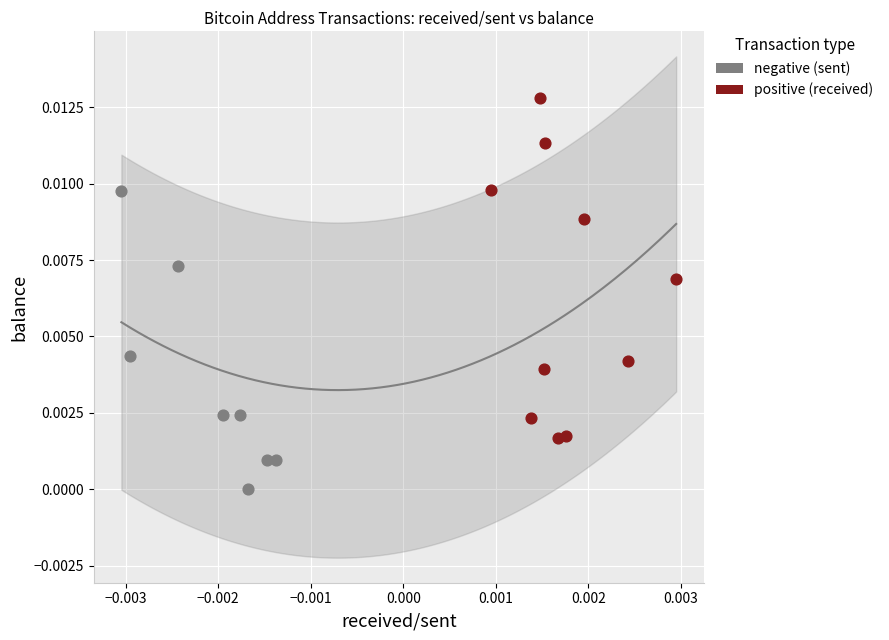

Which series reaches the maximum Y coordinate?

positive (received)